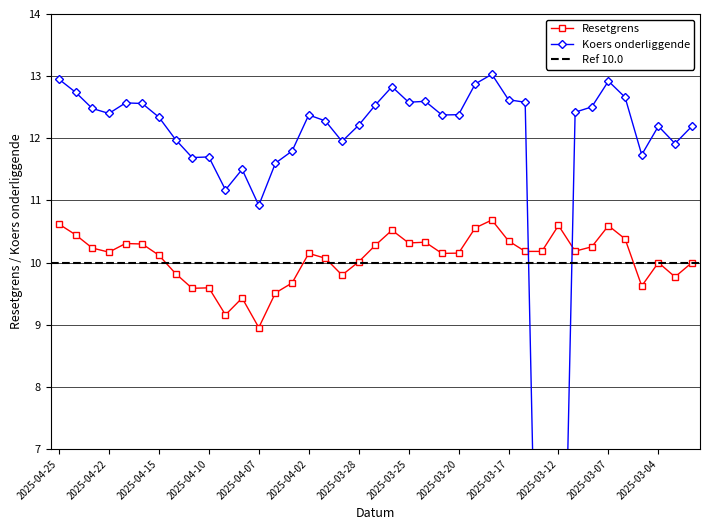

What is the value of the Koers onderliggende point at the 10th from the left?

11.7